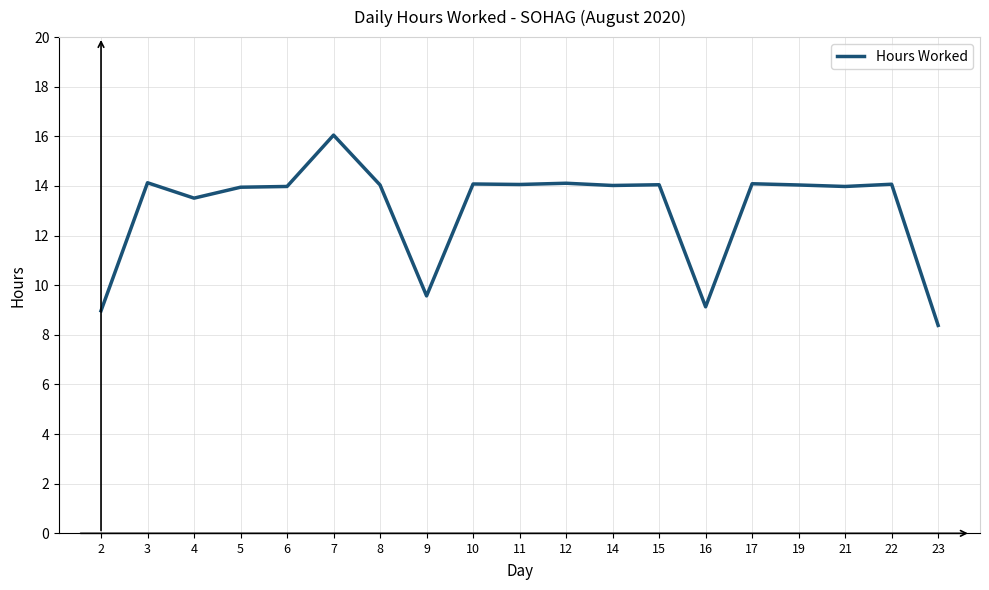

True or false: there are more than 0 points higher than both neighbors.

True